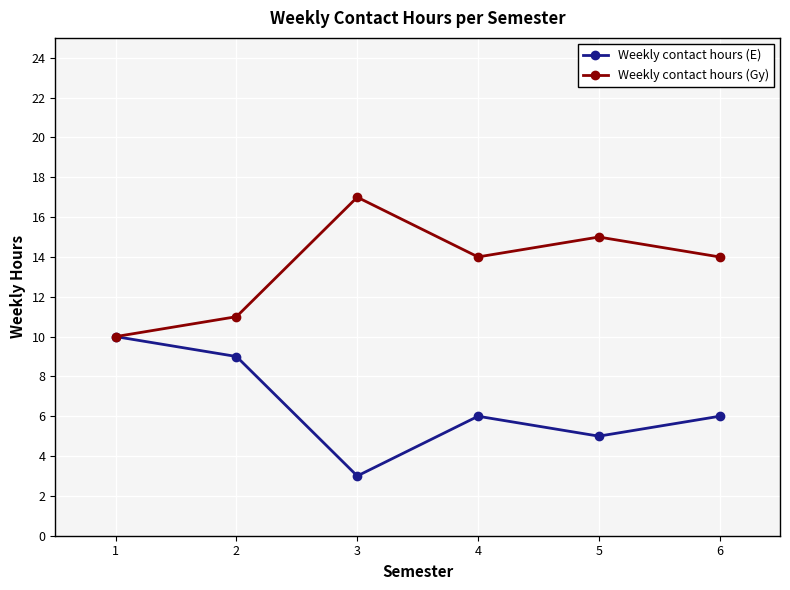

Reading left to right, what are all the values shown in this chart?

Weekly contact hours (E): 10	9	3	6	5	6
Weekly contact hours (Gy): 10	11	17	14	15	14